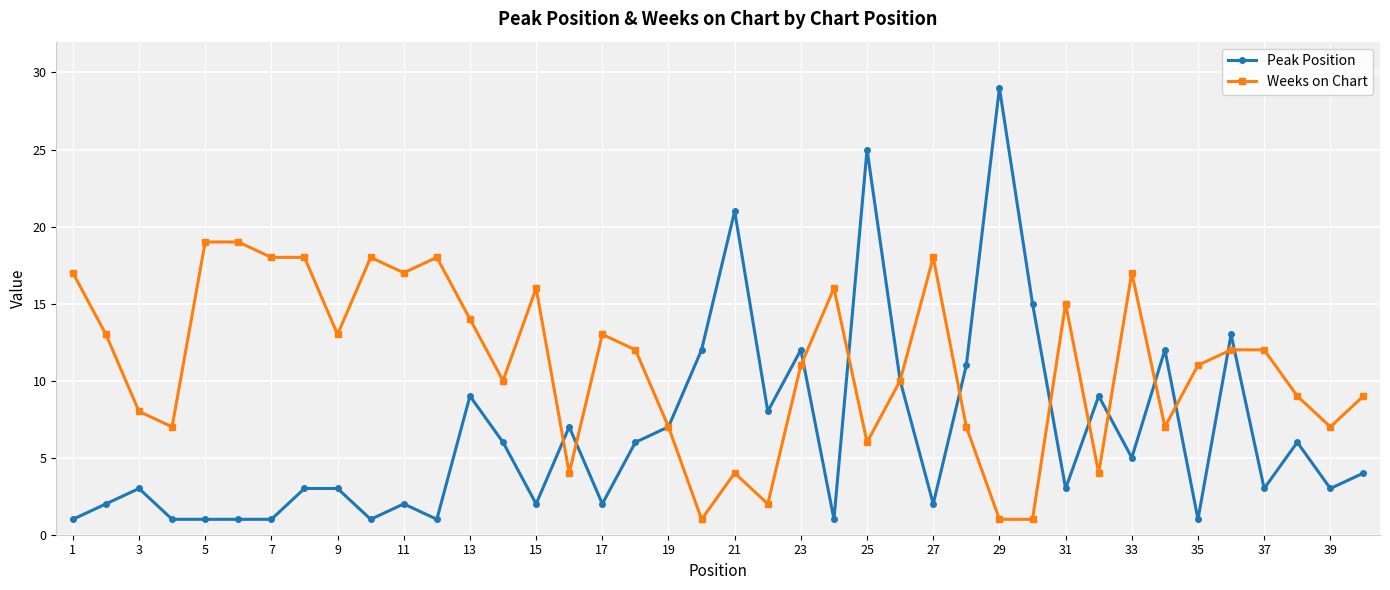

What is the greatest value displayed?

29